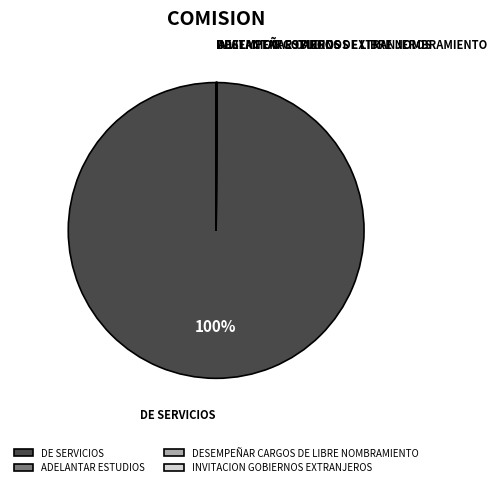

To the nearest percent, what is the difference between the largest and smallest slice percentages?

100%